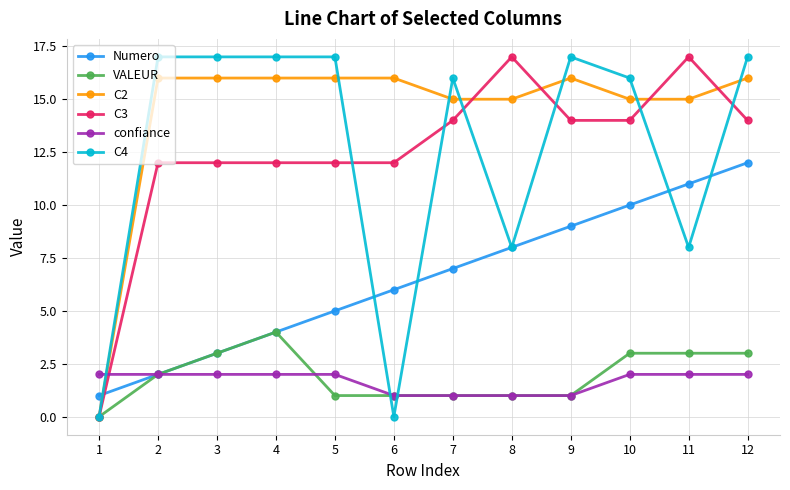

At which category is the sum across all series the highest?

12